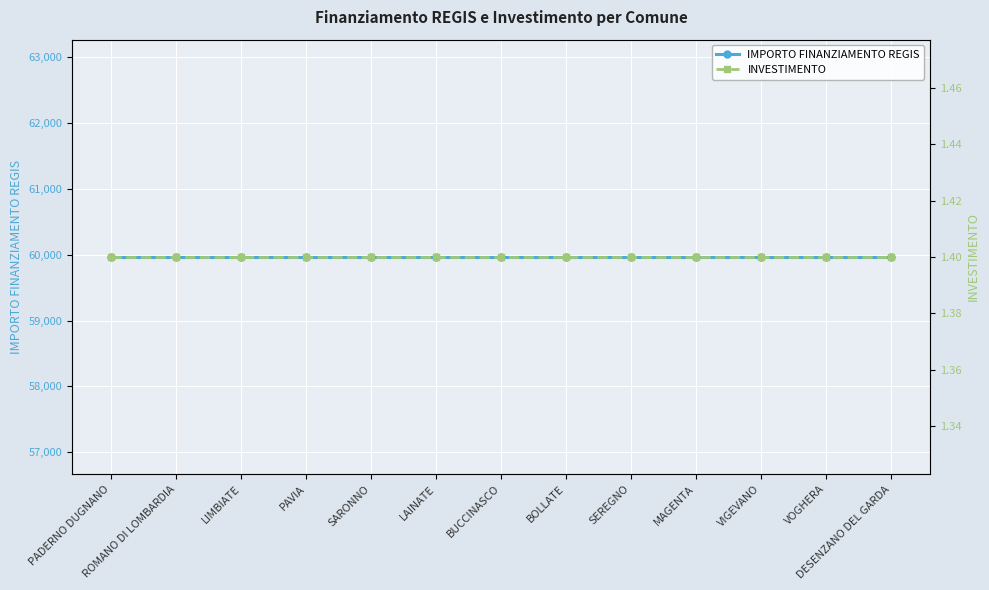

Is the value of IMPORTO FINANZIAMENTO REGIS at MAGENTA greater than the value of INVESTIMENTO at PAVIA?

Yes